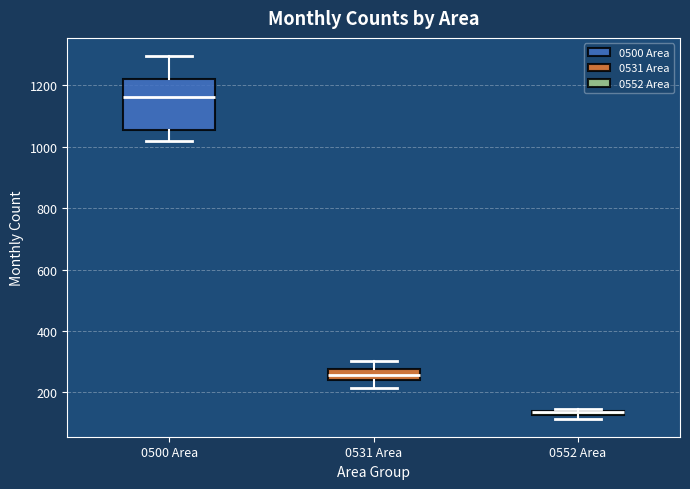

Comparing the boxes themselves (not the whiskers), which one is the tallest?

0500 Area